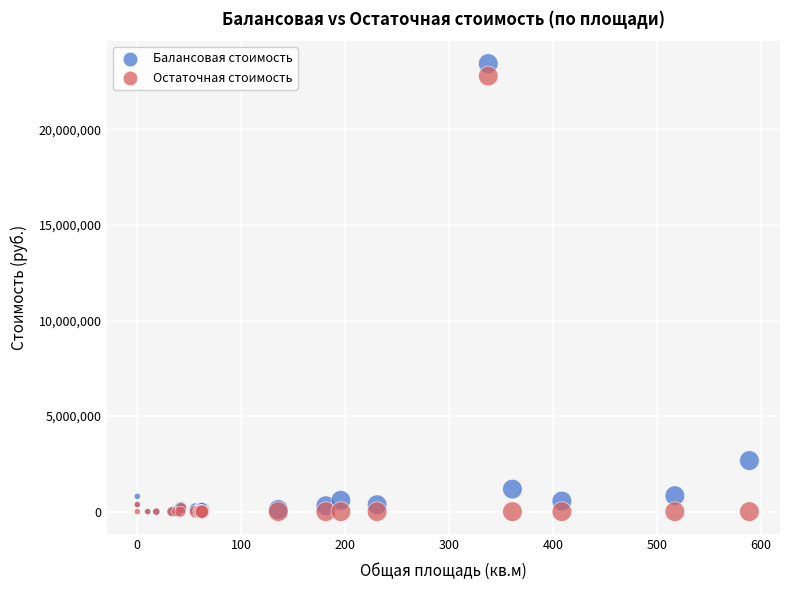

Which series contains the highest Y value?

Балансовая стоимость